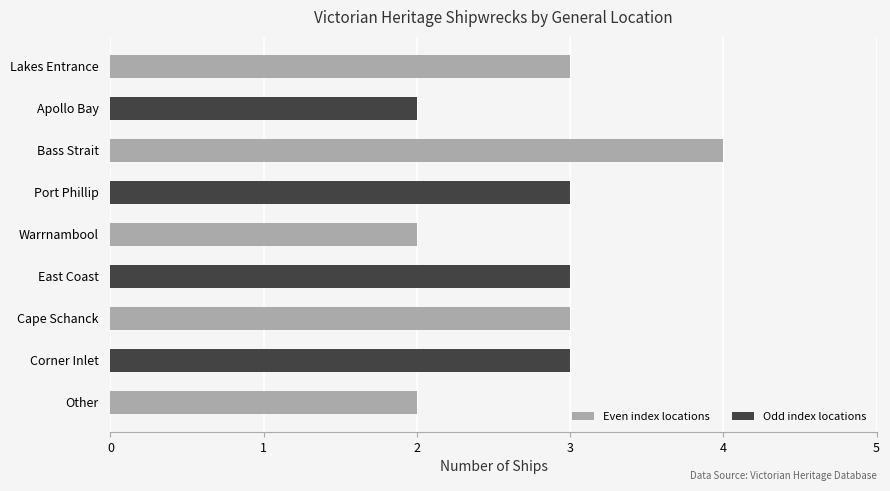

Reading bottom to top, extract all data points from this chart.

Other=2	Corner Inlet=3	Cape Schanck=3	East Coast=3	Warrnambool=2	Port Phillip=3	Bass Strait=4	Apollo Bay=2	Lakes Entrance=3